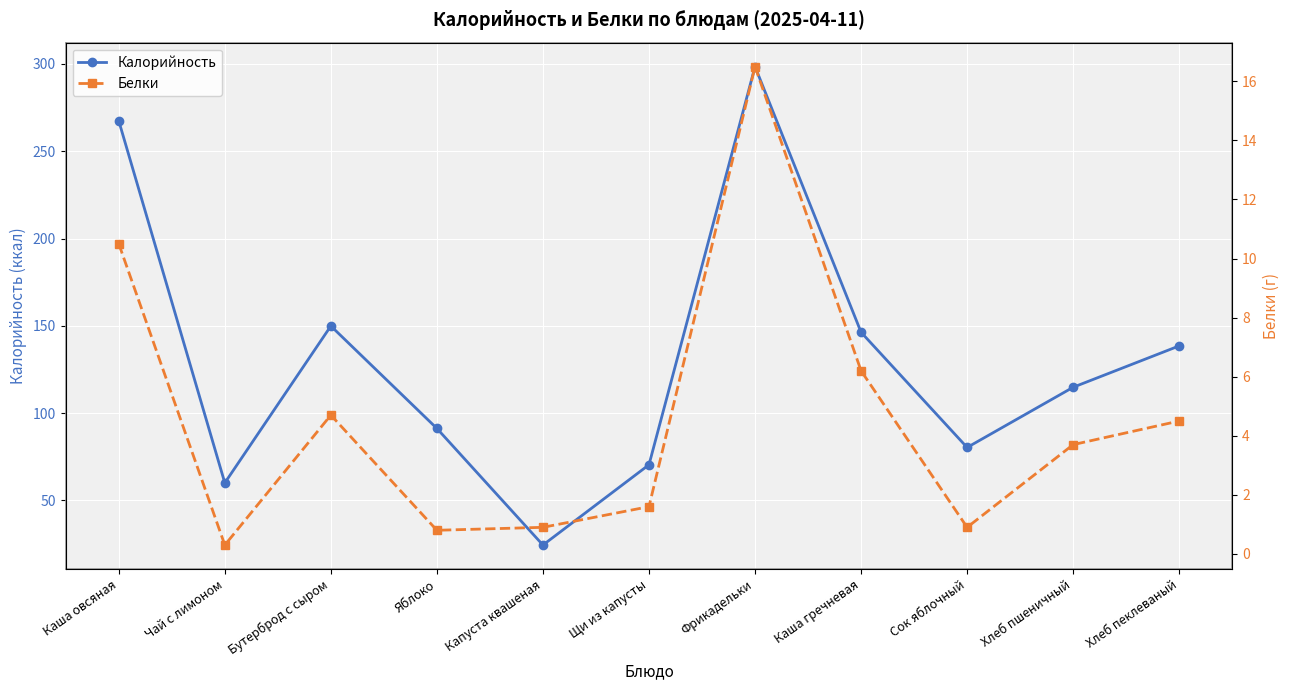

What is the maximum value for Калорийность?

298.5